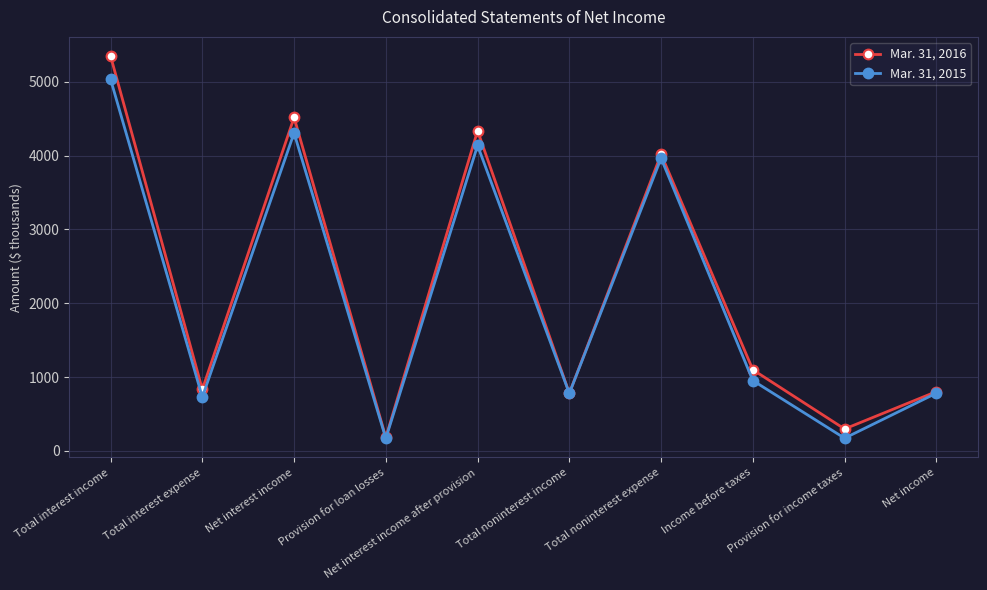

What is the minimum value for Mar. 31, 2016?

181